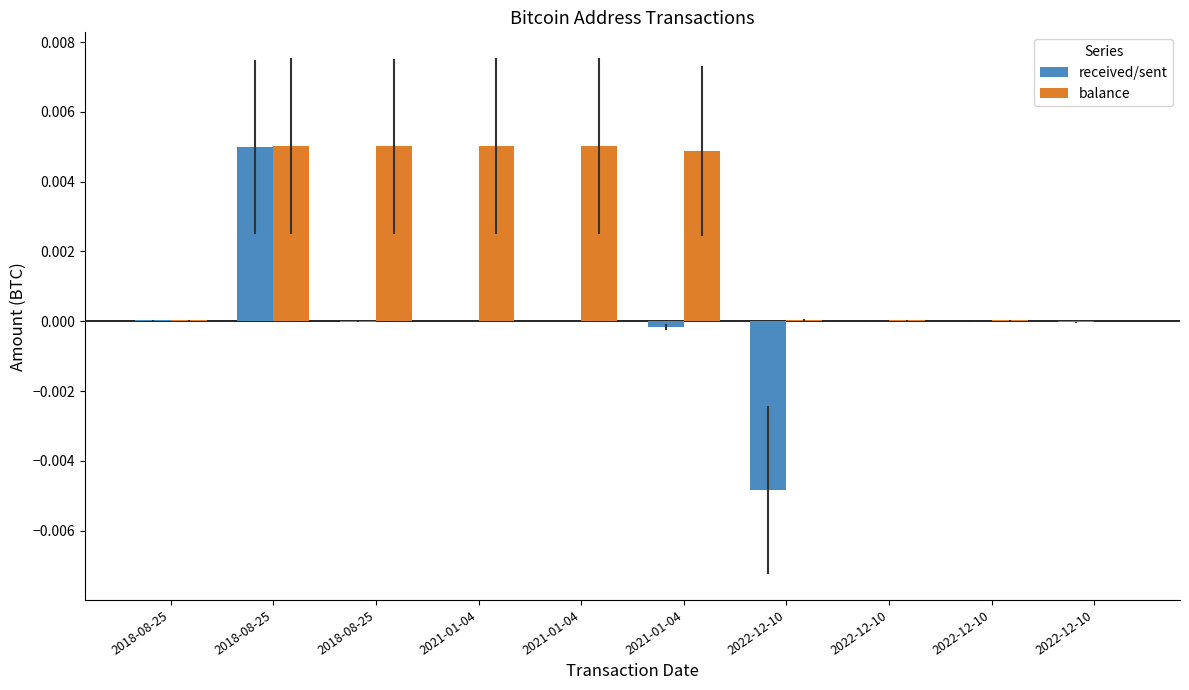

How many categories are shown in the chart?

10